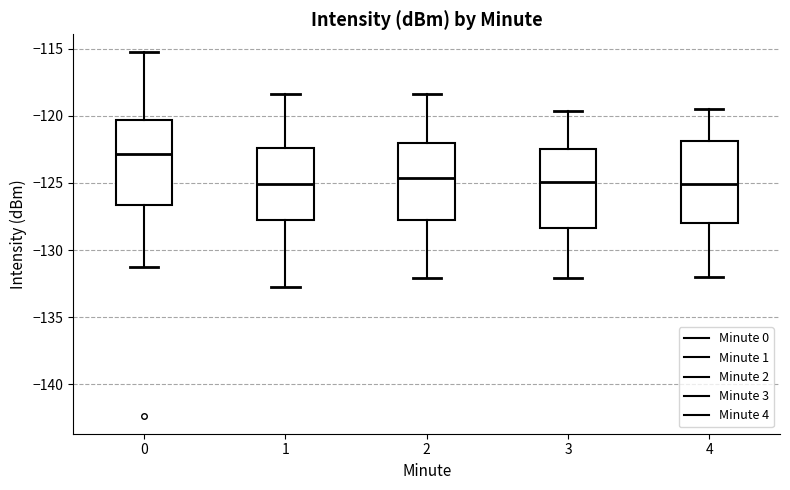

Reading left to right, transcribe this box plot: for each box, give where its median line is, the range the box spans, and where its two whiskers end, as read against the y-axis. The values are not printed on the chart, so give them approximately, as read against the axis.

0: median -123.0, box -126.5 to -120.5, whiskers -131.5 to -115.5
1: median -125.0, box -128.0 to -122.5, whiskers -132.5 to -118.5
2: median -124.5, box -127.5 to -122.0, whiskers -132.0 to -118.5
3: median -125.0, box -128.5 to -122.5, whiskers -132.0 to -119.5
4: median -125.0, box -128.0 to -122.0, whiskers -132.0 to -119.5